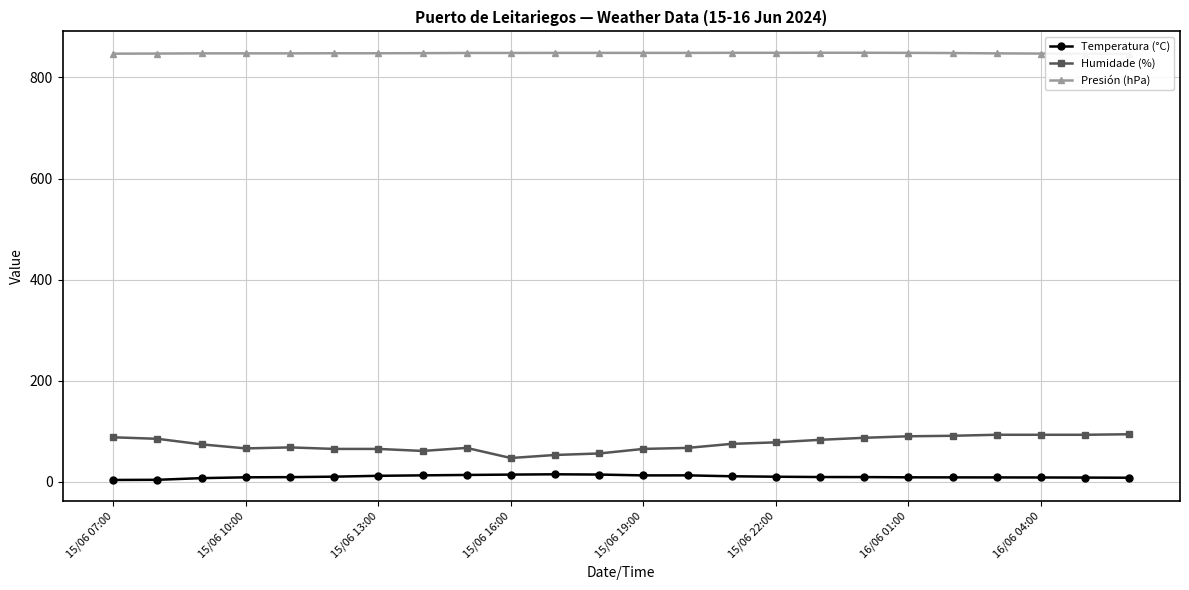

The value of Humidade (%) at 8 is 111.5. True or false?

False